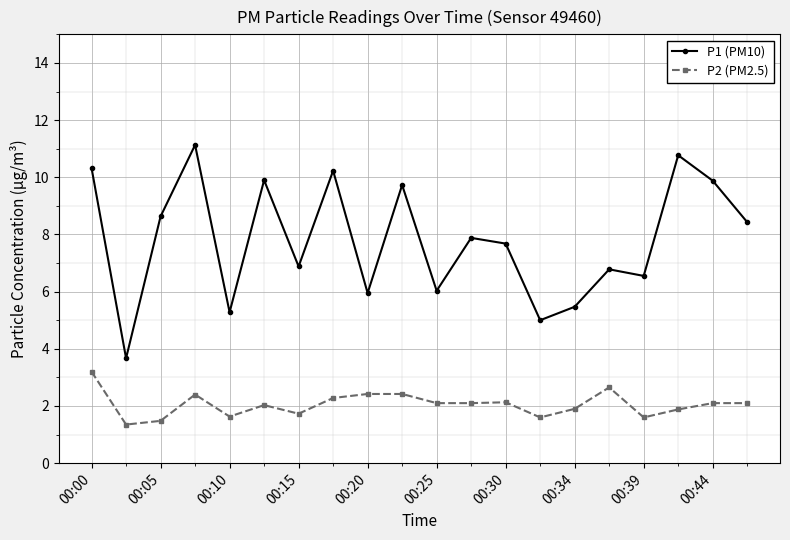

What is the value of the P1 (PM10) point at the 11th from the left?

6.0